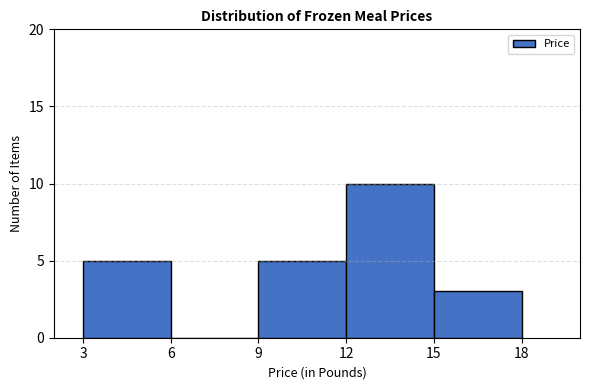

How tall is the bar that spans 15 to 18 on the x-axis? The values are not printed on the chart, so give them approximately, as read against the axis.

3